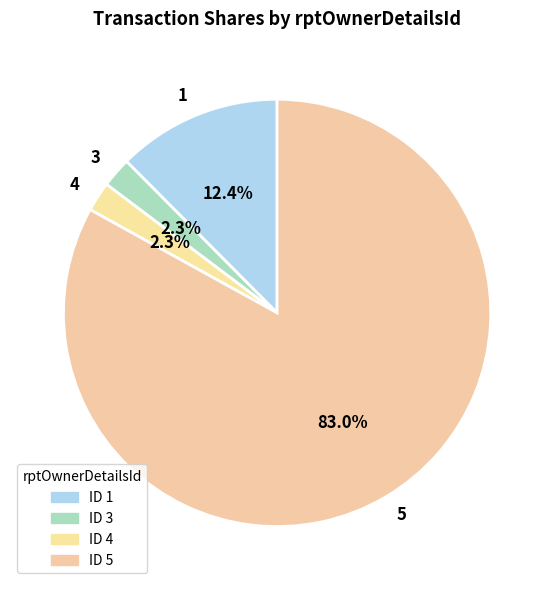

Which has a higher value, 4 or 5?

5